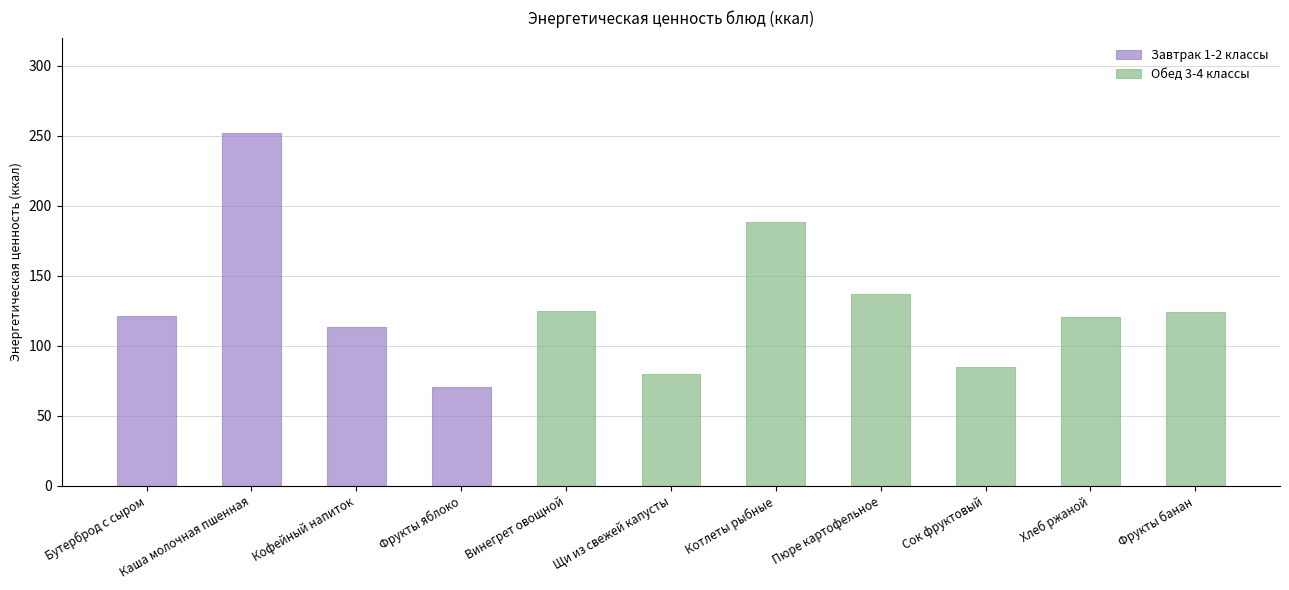

What is the highest value of the Обед 3-4 классы series?

188.0